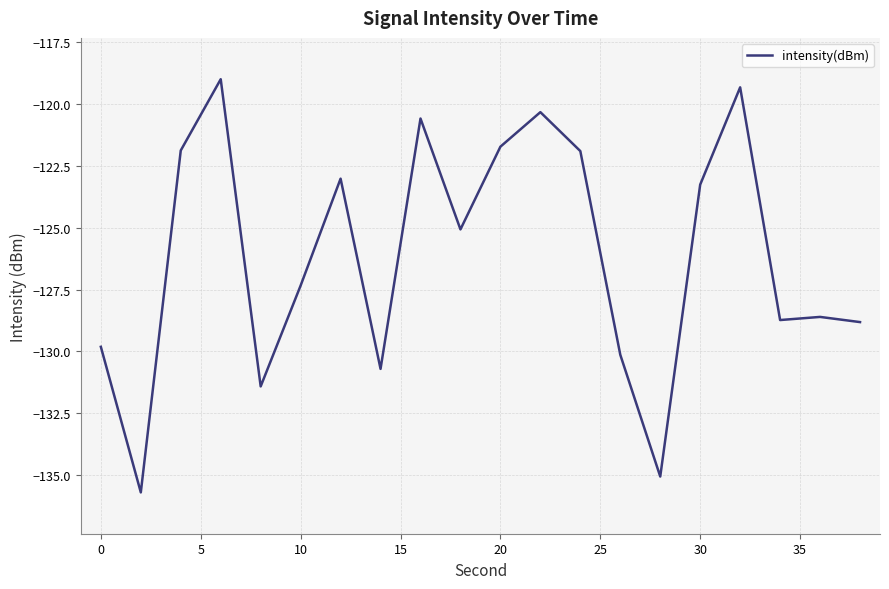

What is the difference between the maximum and minimum values?

16.7